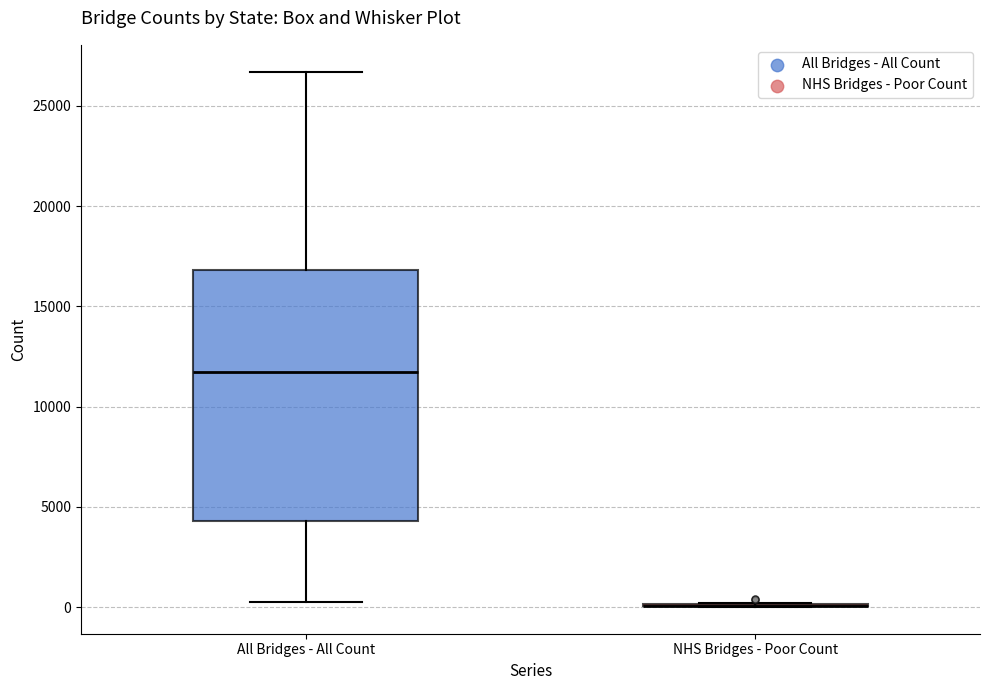

Which box is the tallest, from its lower edge to its upper edge?

All Bridges - All Count